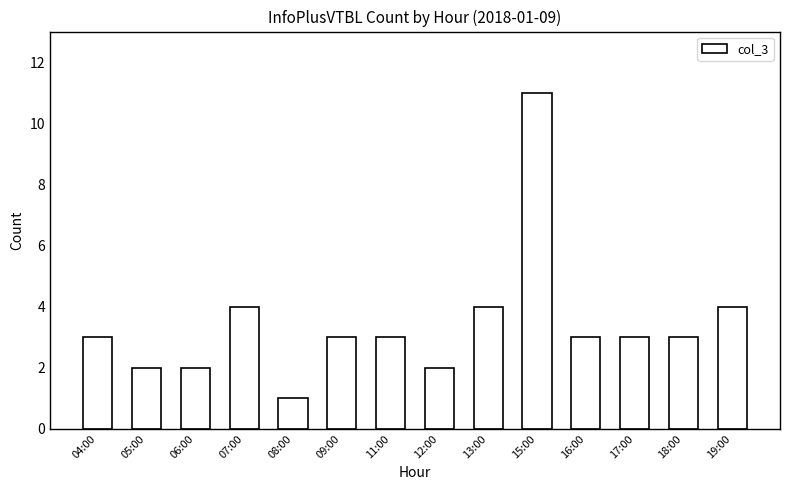

What is the difference between the maximum and second lowest values?

9